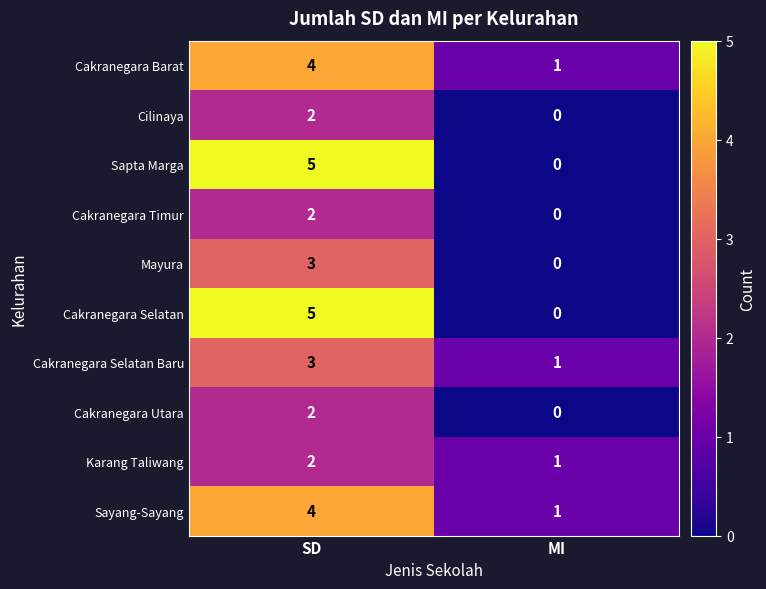

Reading left to right, extract all data points from this chart.

Cakranegara Barat: 4	1
Cilinaya: 2	0
Sapta Marga: 5	0
Cakranegara Timur: 2	0
Mayura: 3	0
Cakranegara Selatan: 5	0
Cakranegara Selatan Baru: 3	1
Cakranegara Utara: 2	0
Karang Taliwang: 2	1
Sayang-Sayang: 4	1